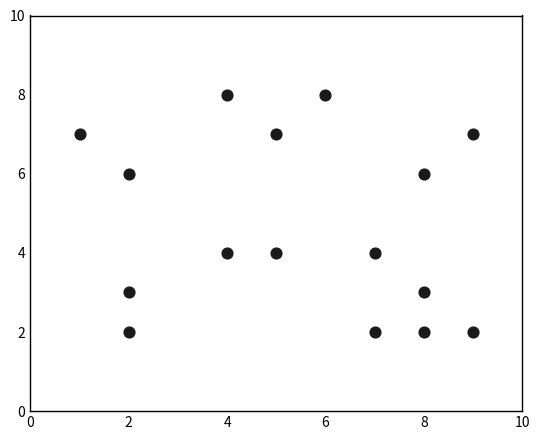

What is the range of X values (max minus min)?

8